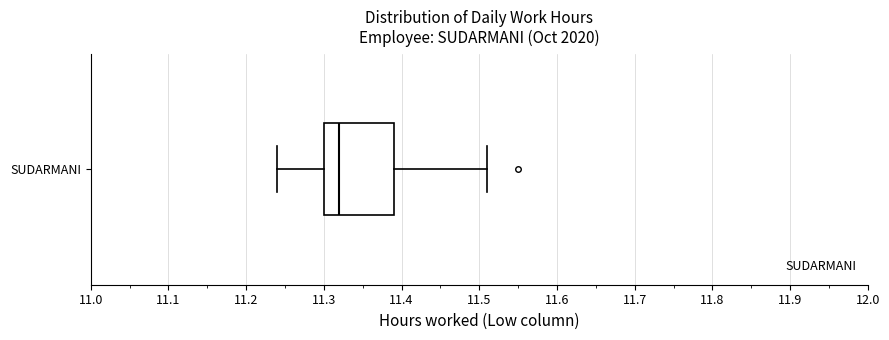

Transcribe this box plot: give where the median line is, the range the box spans, and where the two whiskers end, as read against the x-axis. The values are not printed on the chart, so give them approximately, as read against the axis.

median 11.32, box 11.30 to 11.39, whiskers 11.24 to 11.51